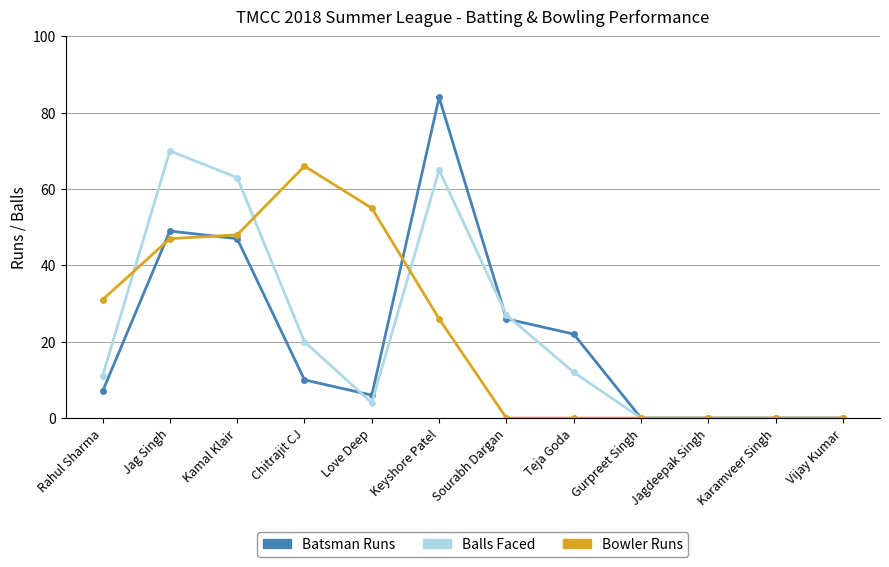

What is the total value across all series at Sourabh Dargan?

53